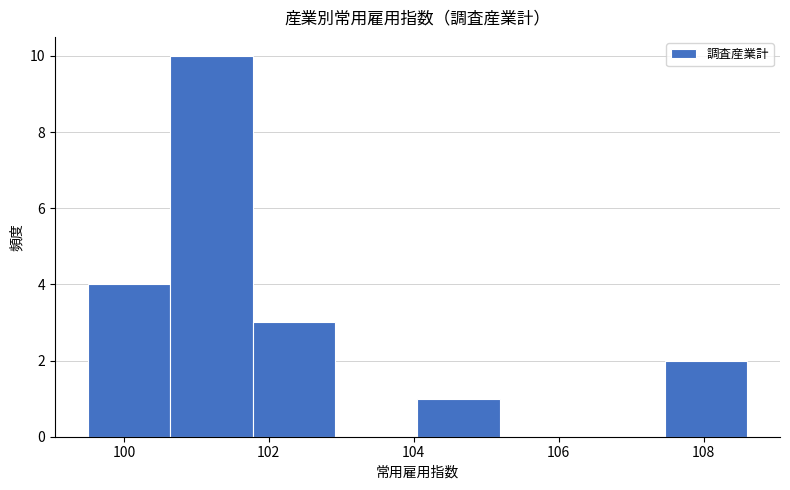

Reading left to right, list every bar in this chart as the range it spans on the x-axis followed by its height. Neither the bar edges nor the heights are printed on the chart, so give them approximately, as read against the axes.

99.6 to 100.6: 4
100.6 to 101.8: 10
101.8 to 103.0: 3
103.0 to 104.0: 0
104.0 to 105.2: 1
105.2 to 106.4: 0
106.4 to 107.4: 0
107.4 to 108.6: 2